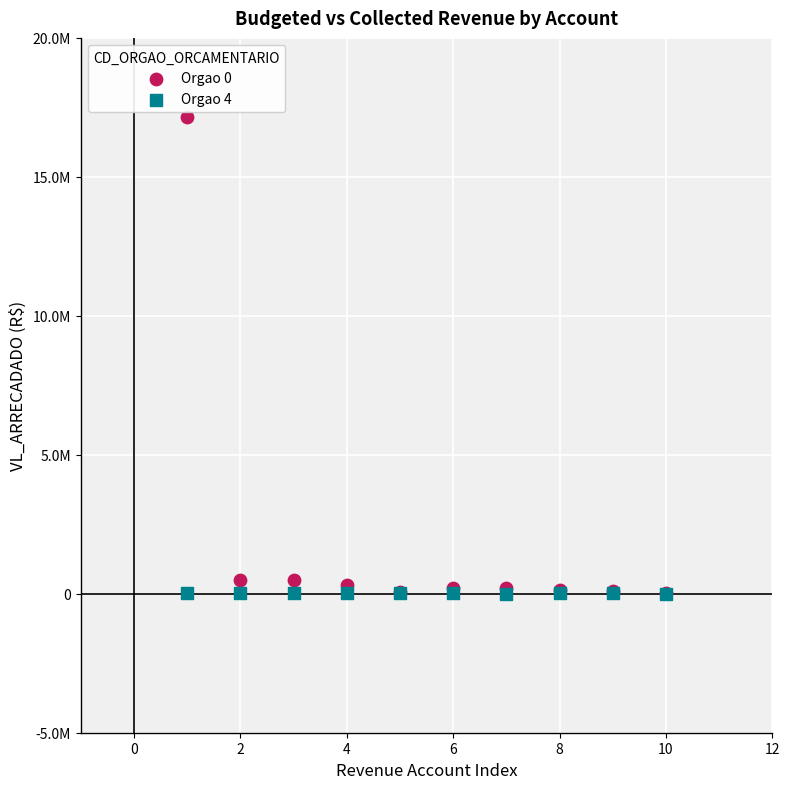

What are all the series names shown in the legend?

Orgao 0, Orgao 4